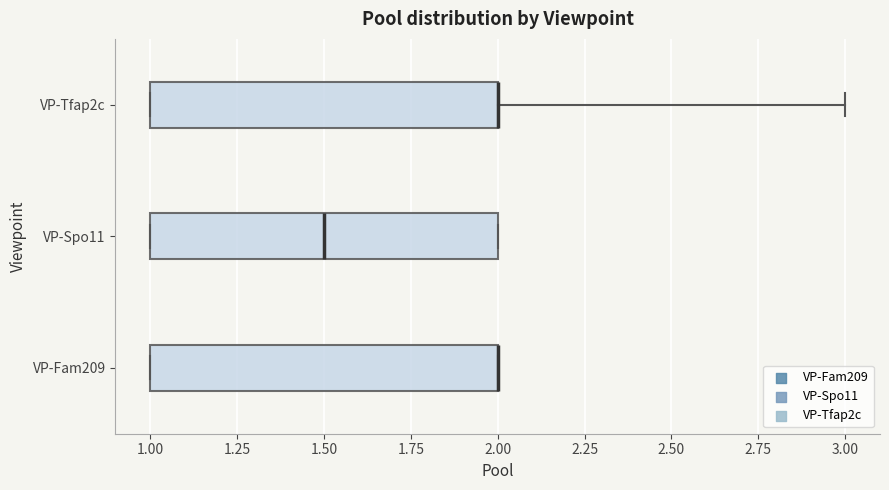

Reading bottom to top, transcribe this box plot: for each box, give where its median line is, the range the box spans, and where its two whiskers end, as read against the x-axis. The values are not printed on the chart, so give them approximately, as read against the axis.

VP-Fam209: median 2.0 (drawn on the box's right edge), box 1.0 to 2.0, whiskers 1.0 to 2.0
VP-Spo11: median 1.5, box 1.0 to 2.0, whiskers 1.0 to 2.0
VP-Tfap2c: median 2.0 (drawn on the box's right edge), box 1.0 to 2.0, whiskers 1.0 to 3.0